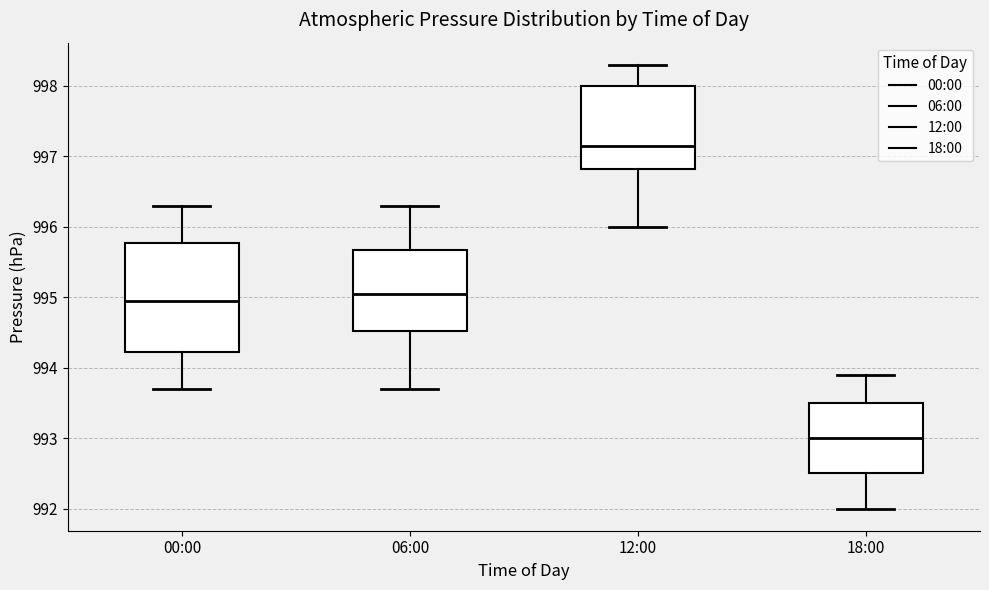

Which box is the tallest, from its lower edge to its upper edge?

00:00